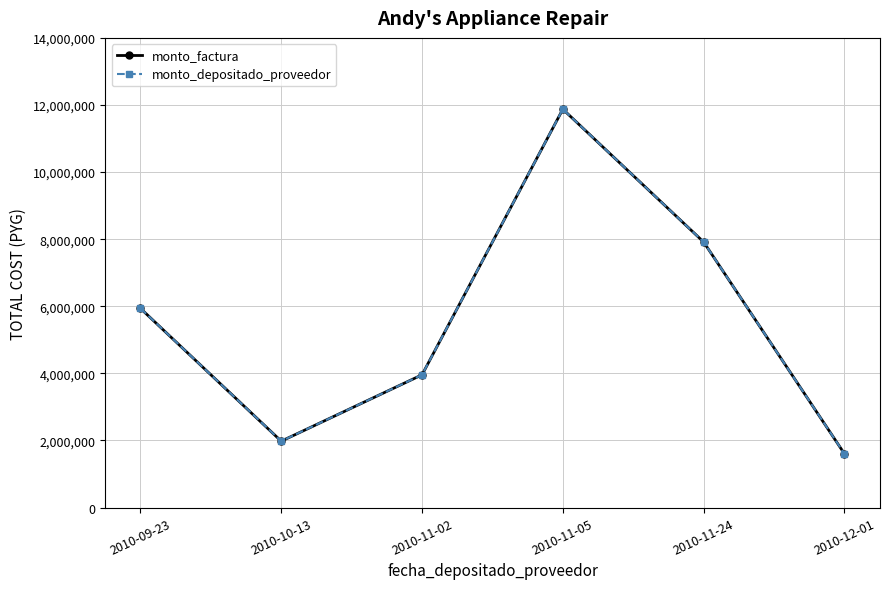

Rank the series by their maximum value, from highest to lowest.

monto_factura, monto_depositado_proveedor